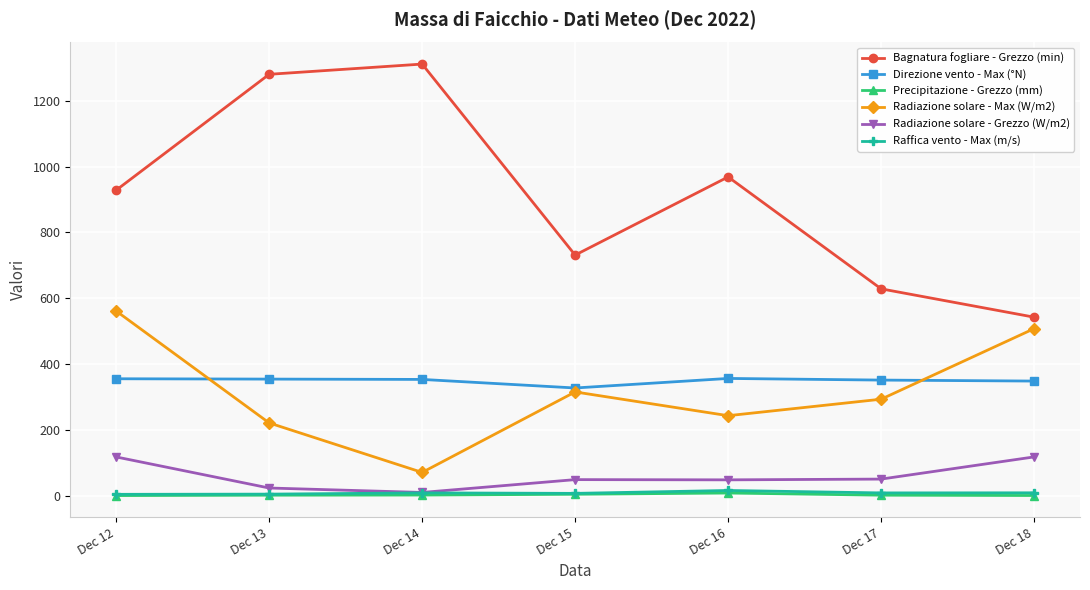

What is the highest value of the Precipitazione - Grezzo (mm) series?

7.8